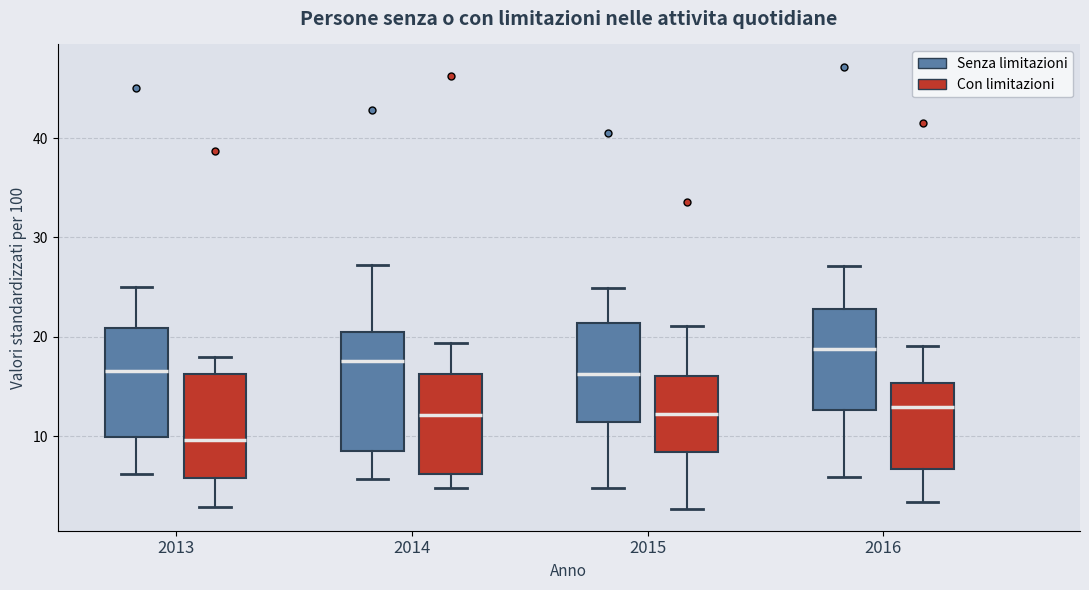

Reading left to right, read every box against the y-axis: the position of its median line, the range the box covers, and the ends of its whiskers. The values are not printed on the chart, so give them approximately, as read against the axis.

2013 (Senza limitazioni): median 17, box 10 to 21, whiskers 6 to 25
2013 (Con limitazioni): median 10, box 6 to 16, whiskers 3 to 18
2014 (Senza limitazioni): median 18, box 9 to 21, whiskers 6 to 27
2014 (Con limitazioni): median 12, box 6 to 16, whiskers 5 to 19
2015 (Senza limitazioni): median 16, box 11 to 21, whiskers 5 to 25
2015 (Con limitazioni): median 12, box 8 to 16, whiskers 3 to 21
2016 (Senza limitazioni): median 19, box 13 to 23, whiskers 6 to 27
2016 (Con limitazioni): median 13, box 7 to 15, whiskers 3 to 19